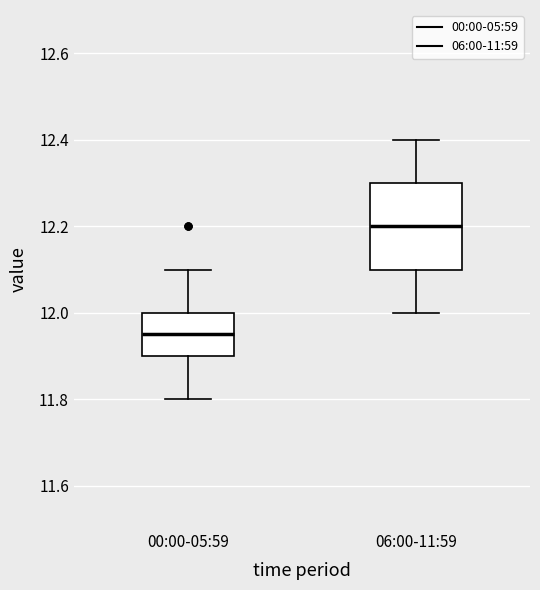

Which box is the tallest, from its lower edge to its upper edge?

06:00-11:59